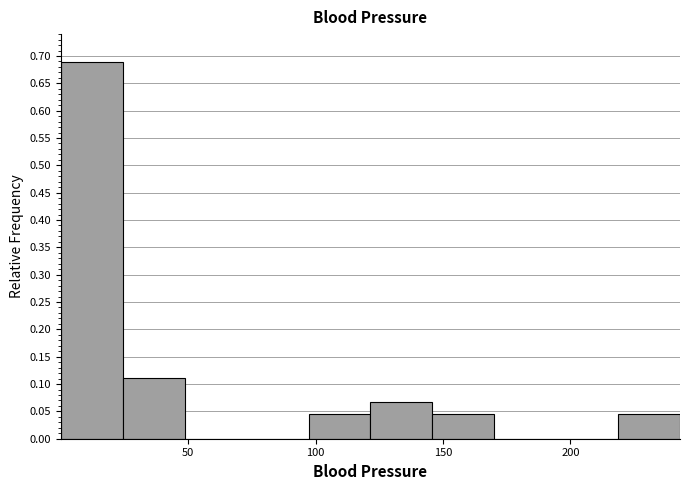

Reading left to right, list every bar in this chart as the range it spans on the x-axis followed by its height. Neither the bar edges nor the heights are printed on the chart, so give them approximately, as read against the axes.

0 to 25: 0.690
25 to 50: 0.110
50 to 75: 0
75 to 95: 0
95 to 120: 0.045
120 to 145: 0.065
145 to 170: 0.045
170 to 195: 0
195 to 220: 0
220 to 245: 0.045